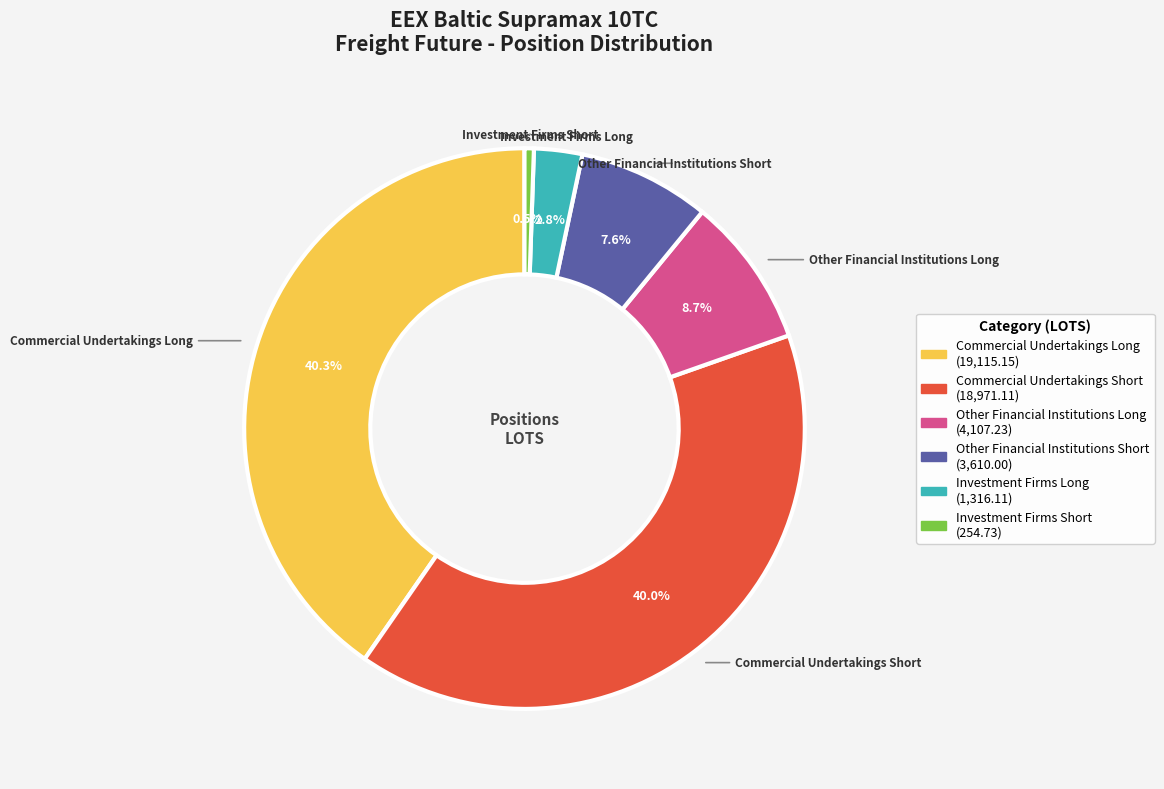

To the nearest percent, what percentage of the pie is Commercial Undertakings Short?

40%